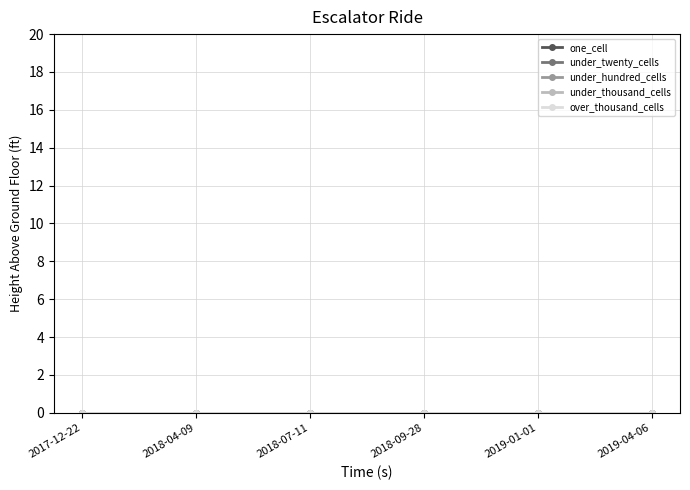

At which category does the chart reach its peak across all series?

2017-12-22